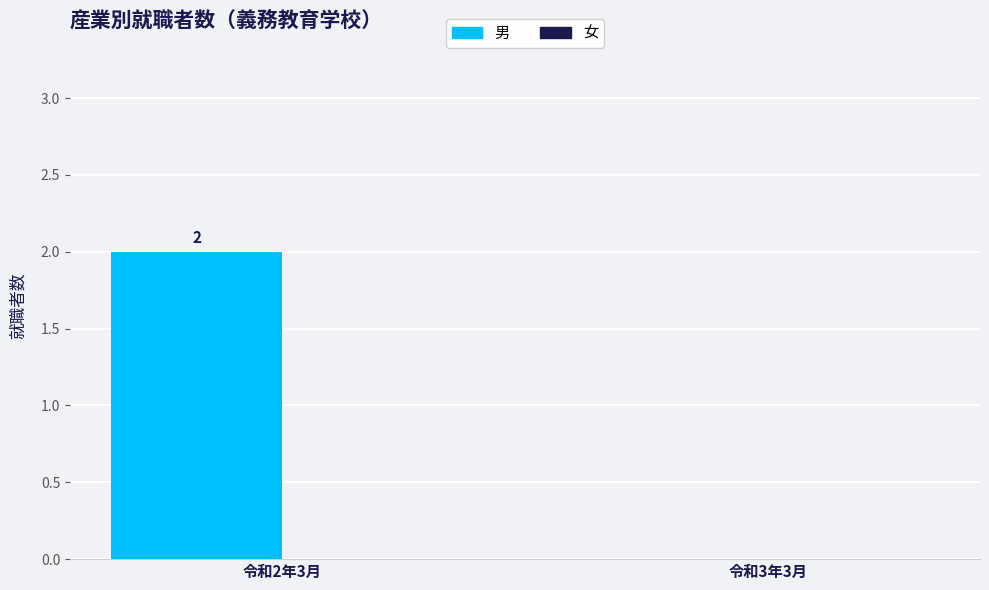

At which category does the chart reach its peak across all series?

令和2年3月